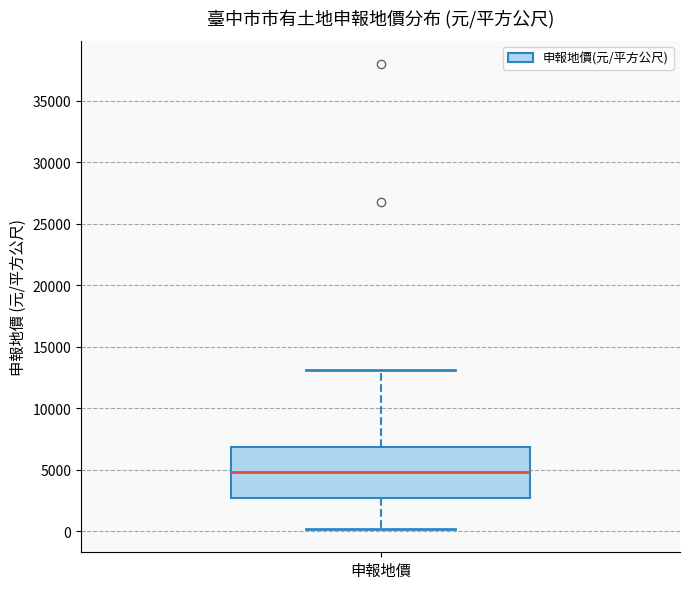

Where does the upper whisker of the box for 申報地價 end on the y-axis? The values are not printed on the chart, so give them approximately, as read against the axis.

13000